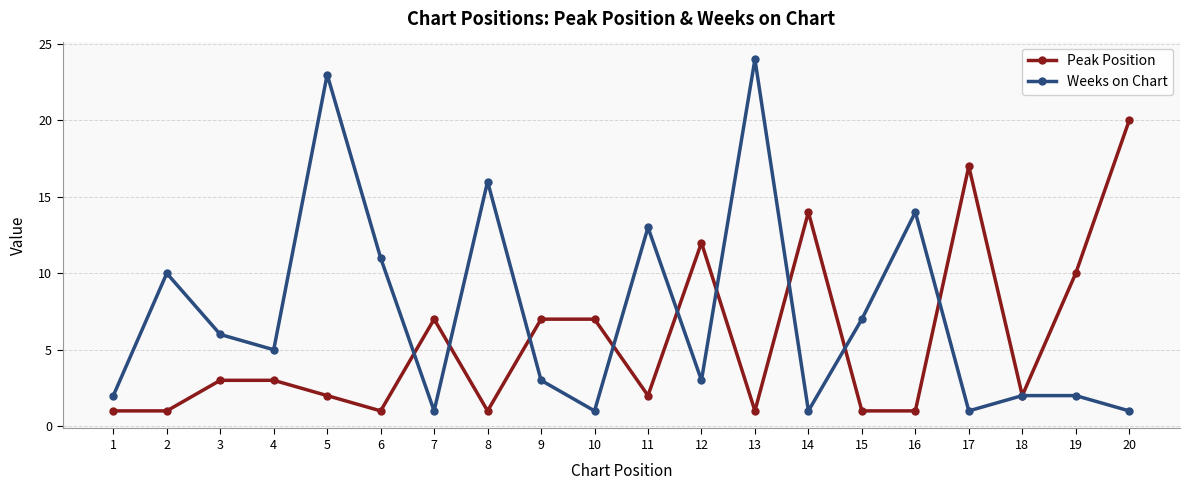

Reading right to left, extract all data points from this chart.

Peak Position: 20	10	2	17	1	1	14	1	12	2	7	7	1	7	1	2	3	3	1	1
Weeks on Chart: 1	2	2	1	14	7	1	24	3	13	1	3	16	1	11	23	5	6	10	2